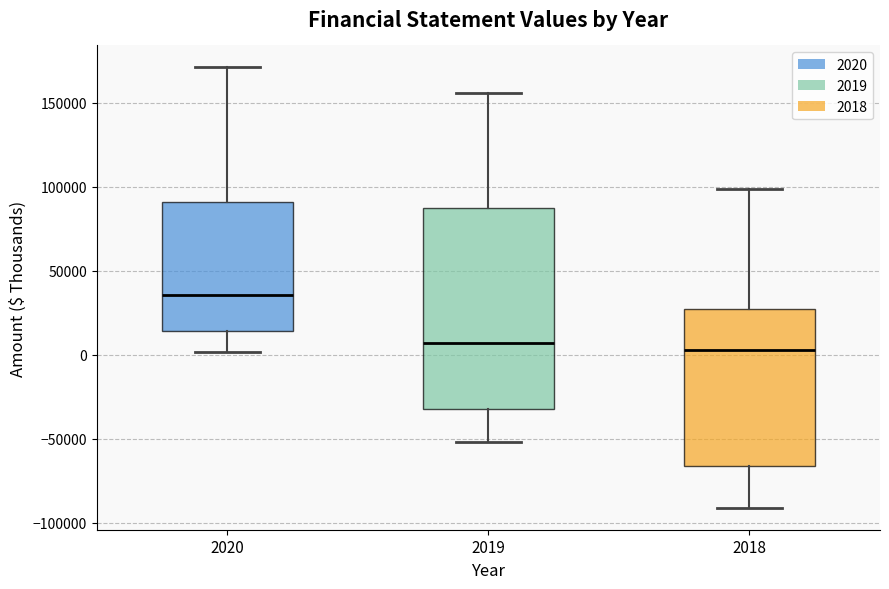

Reading left to right, read every box against the y-axis: the position of its median line, the range the box covers, and the ends of its whiskers. The values are not printed on the chart, so give them approximately, as read against the axis.

2020: median 35000, box 15000 to 90000, whiskers 0 to 170000
2019: median 5000, box -30000 to 85000, whiskers -50000 to 155000
2018: median 5000, box -65000 to 25000, whiskers -90000 to 100000